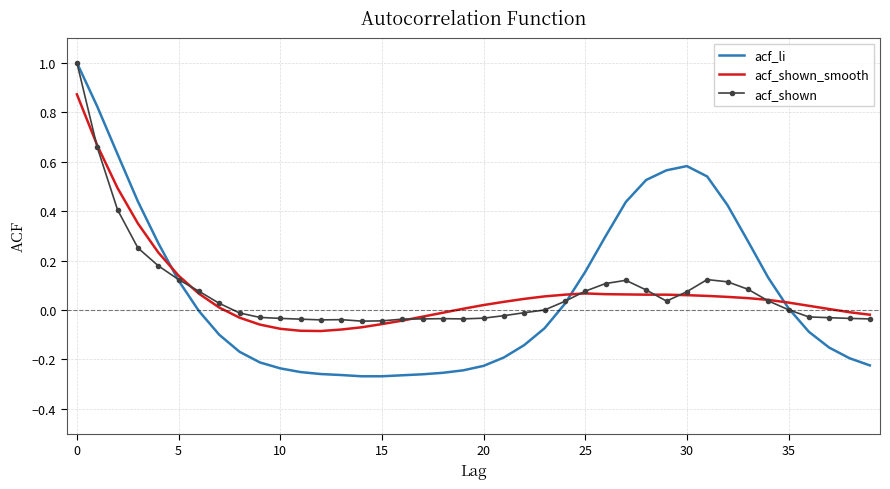

What is the sum of all acf_shown values?

3.0